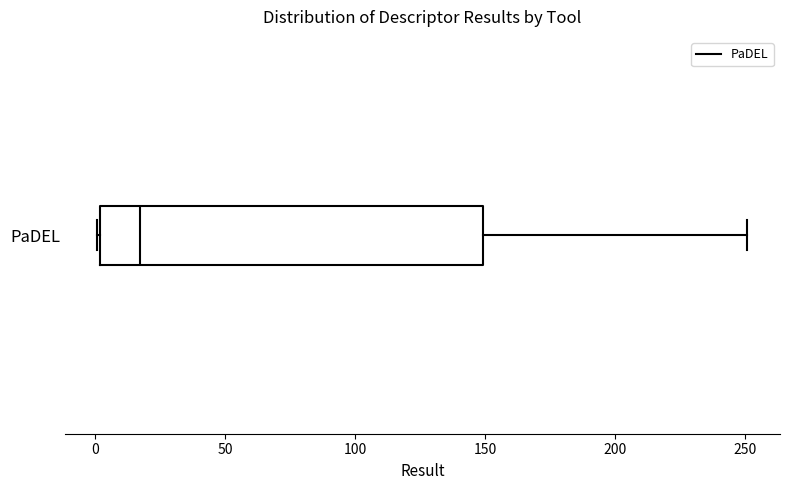

Transcribe this box plot: give where the median line is, the range the box spans, and where the two whiskers end, as read against the x-axis. The values are not printed on the chart, so give them approximately, as read against the axis.

median 15, box 0 to 150, whiskers 0 to 250